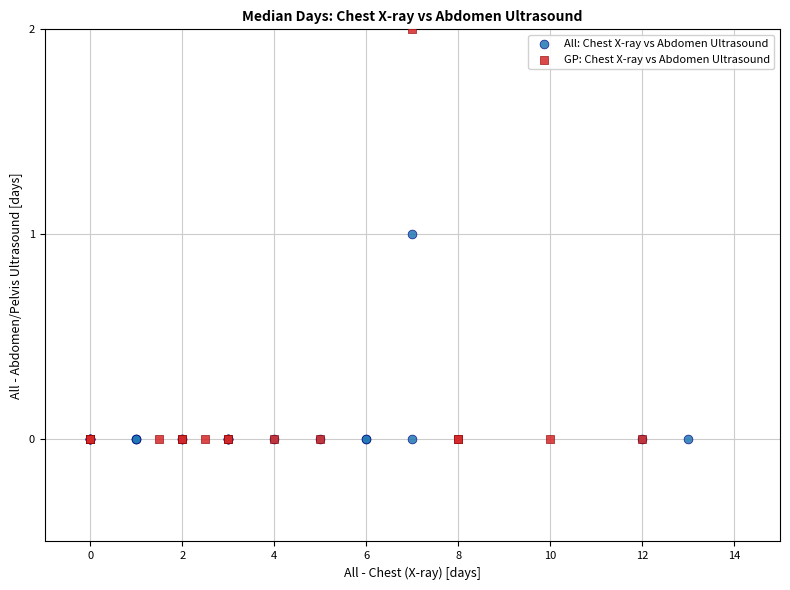

Which series contains the highest Y value?

GP: Chest X-ray vs Abdomen Ultrasound